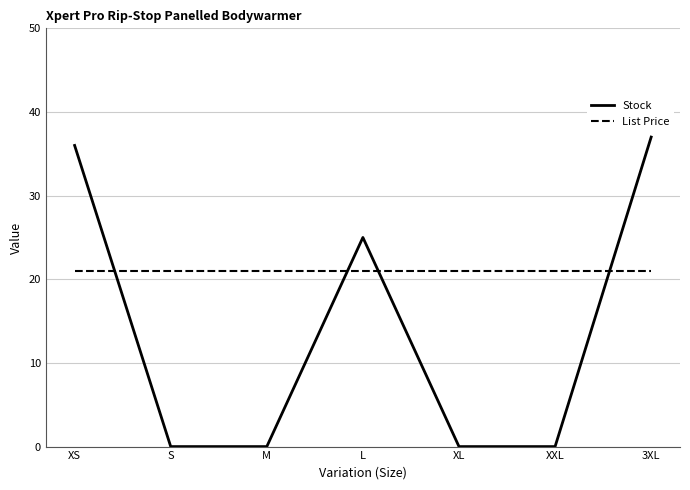

What is the difference between the maximum and minimum values in the Stock series?

37.0